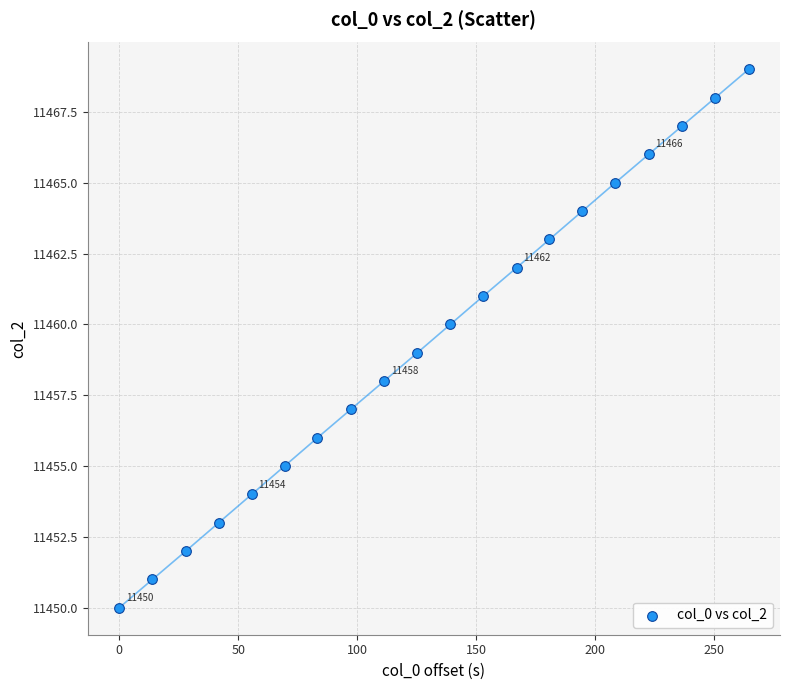

What is the range of Y values (max minus min)?

19